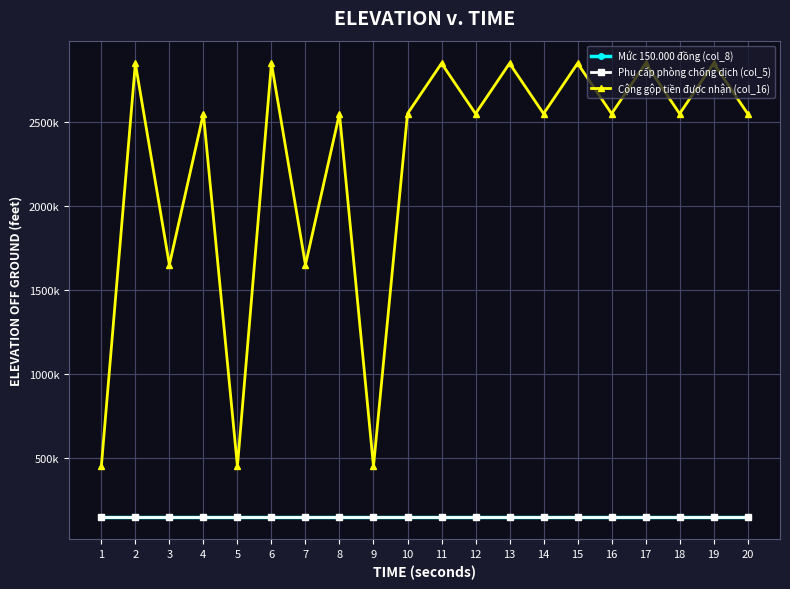

Reading left to right, list all the values displayed in this chart.

Mức 150.000 đồng (col_8): 1=150000	2=150000	3=150000	4=150000	5=150000	6=150000	7=150000	8=150000	9=150000	10=150000	11=150000	12=150000	13=150000	14=150000	15=150000	16=150000	17=150000	18=150000	19=150000	20=150000
Phụ cấp phòng chống dịch (col_5): 1=150000	2=150000	3=150000	4=150000	5=150000	6=150000	7=150000	8=150000	9=150000	10=150000	11=150000	12=150000	13=150000	14=150000	15=150000	16=150000	17=150000	18=150000	19=150000	20=150000
Cộng gộp tiền được nhận (col_16): 1=450000	2=2850000	3=1650000	4=2550000	5=450000	6=2850000	7=1650000	8=2550000	9=450000	10=2550000	11=2850000	12=2550000	13=2850000	14=2550000	15=2850000	16=2550000	17=2850000	18=2550000	19=2850000	20=2550000